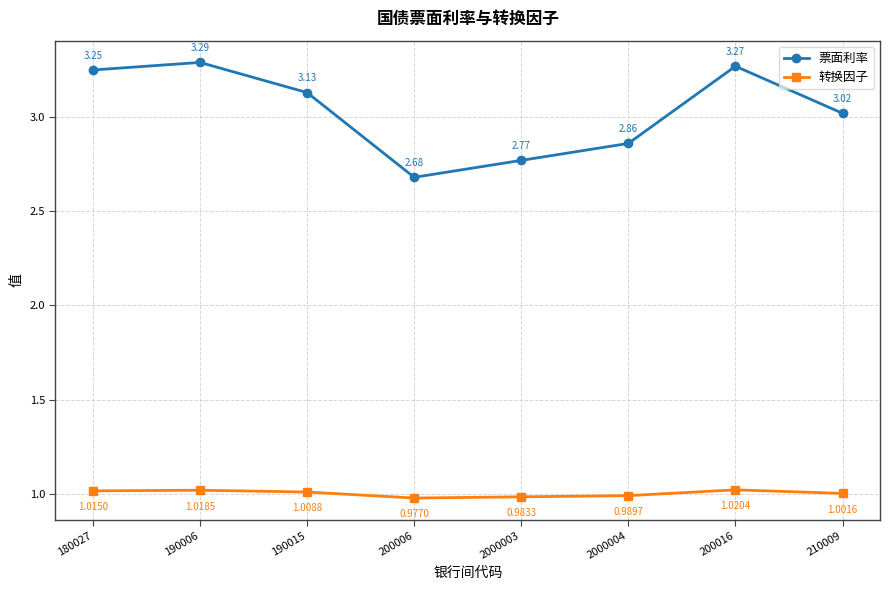

What is the difference between the second highest and minimum values in the 票面利率 series?

0.6